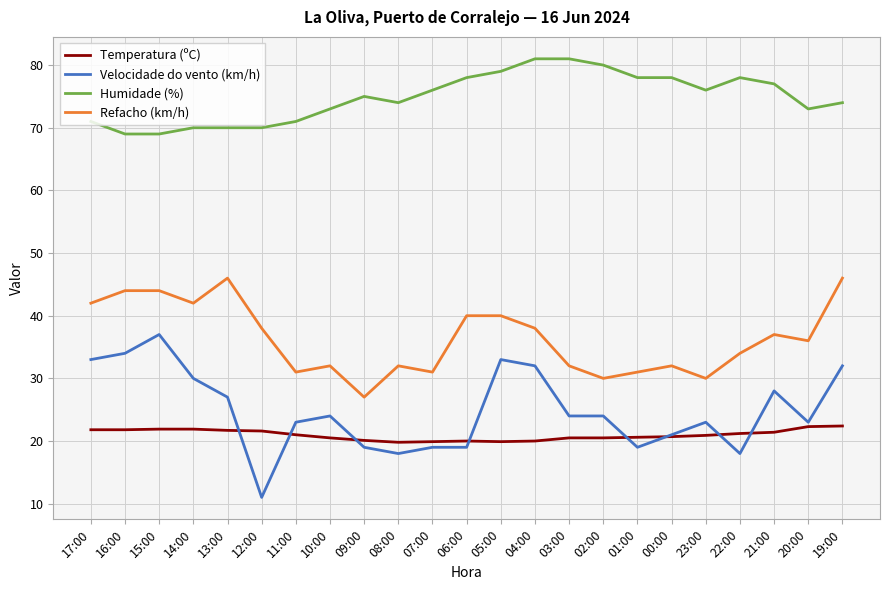

Read the Temperatura (ºC) value at 13:00.

21.7